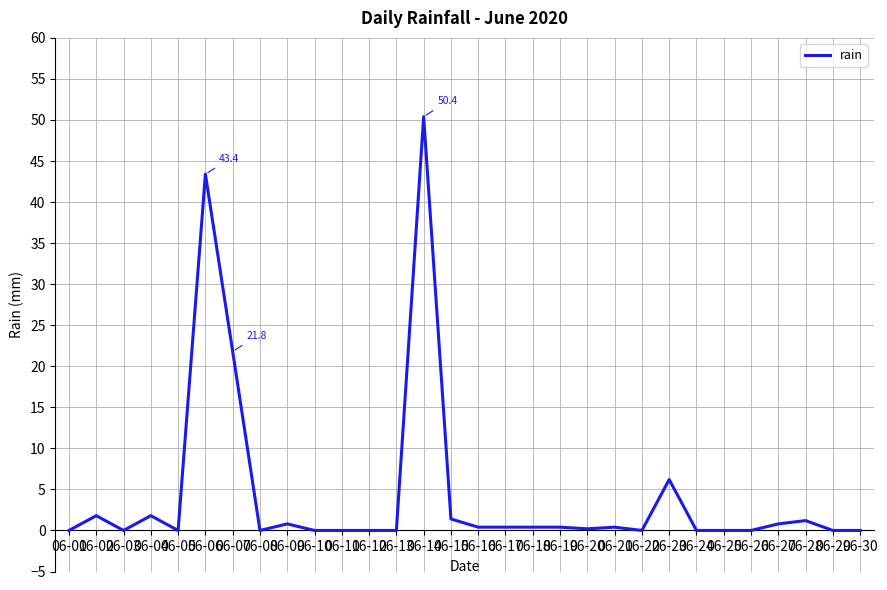

What is the change in value from 06-11 to 06-23?

+6.2